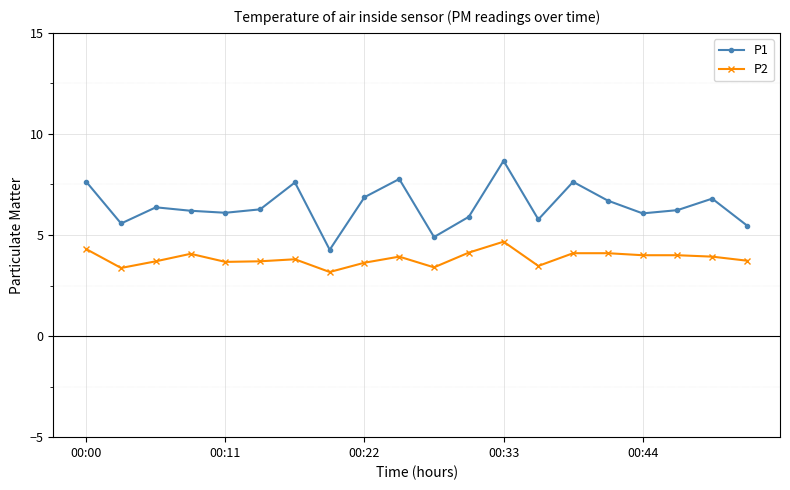

Which series has the largest total across all categories?

P1